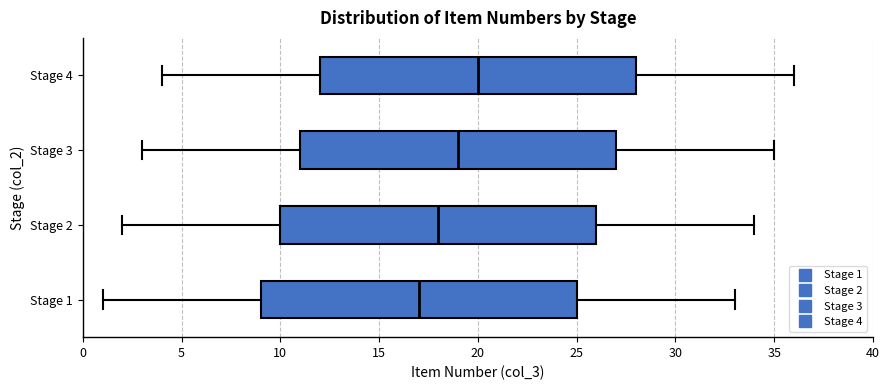

Where is the right edge of the box for Stage 4 on the x-axis? The values are not printed on the chart, so give them approximately, as read against the axis.

28